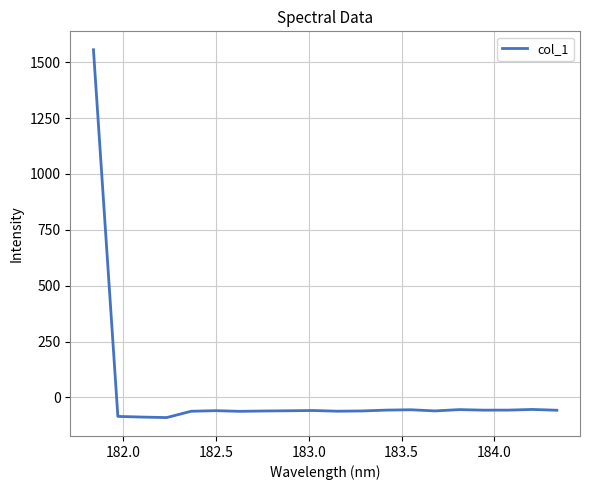

What is the minimum value shown in the chart?

-89.9